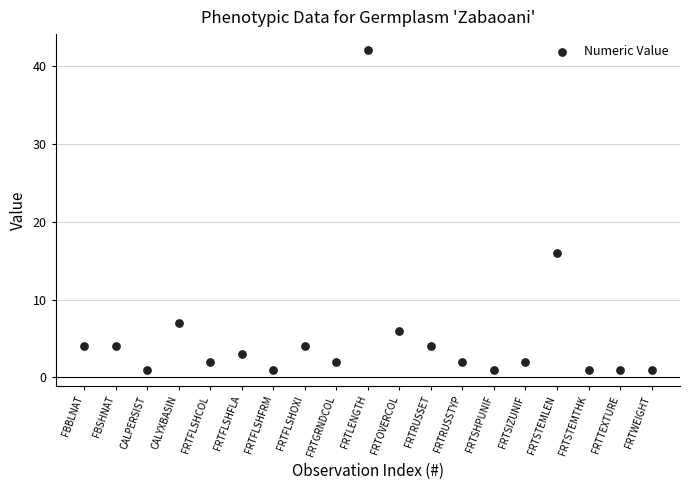

What is the range of Y values (max minus min)?

41